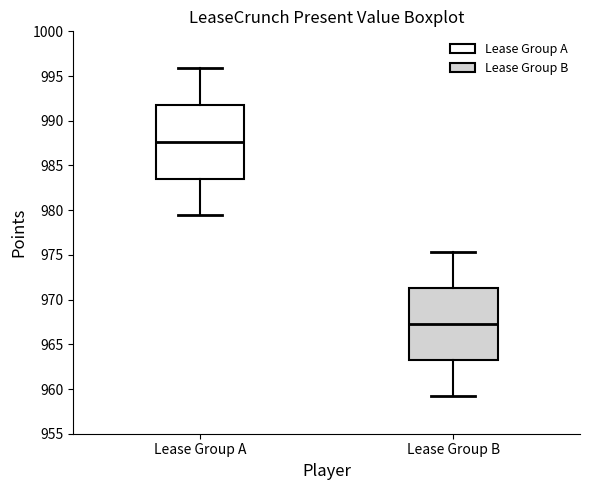

Which box has the lowest median line?

Lease Group B